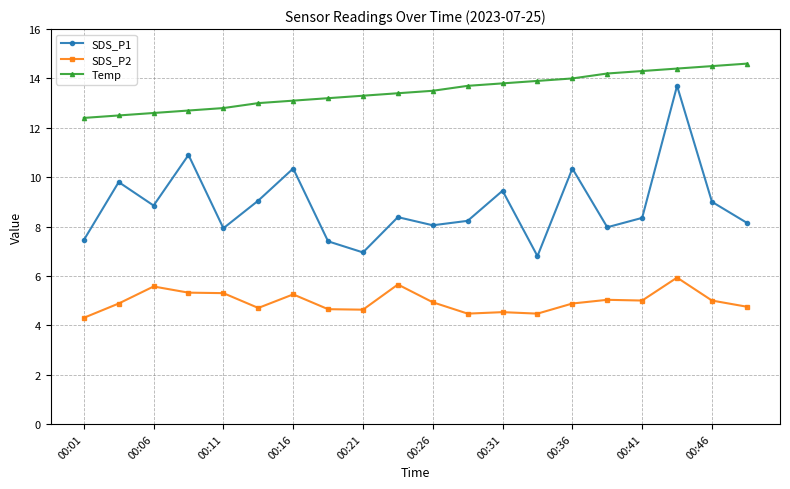

What is the value of the Temp point at the 13th from the left?

13.8